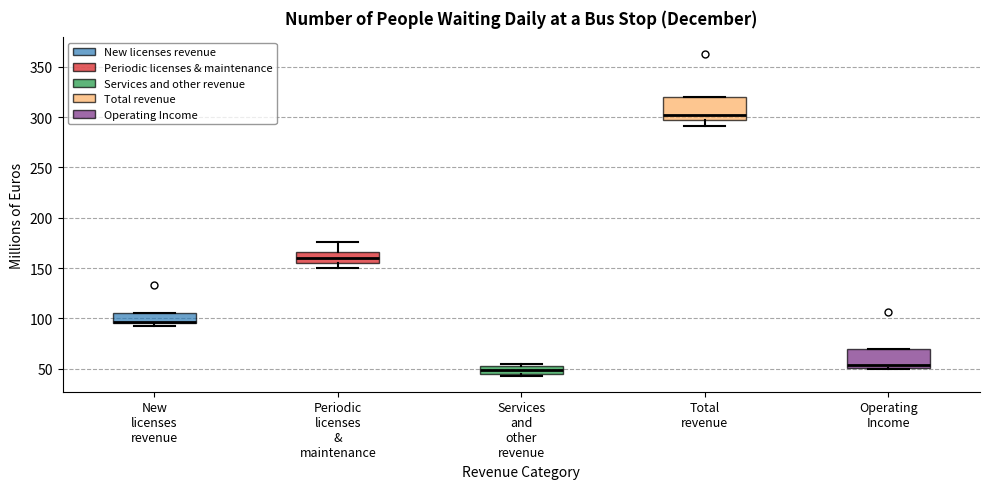

Where does the median line of the box for Periodic licenses & maintenance sit on the y-axis? The values are not printed on the chart, so give them approximately, as read against the axis.

160